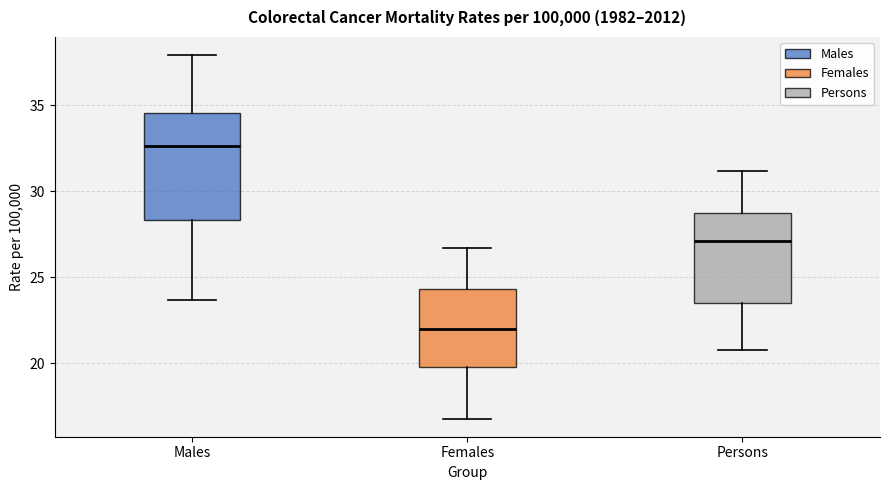

Which box has the lowest median line?

Females